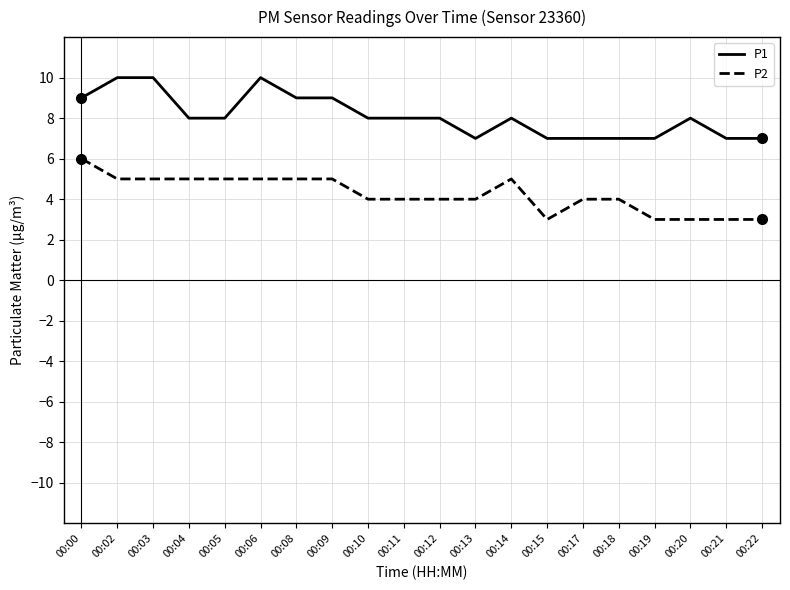

How many lines are shown in the chart?

2